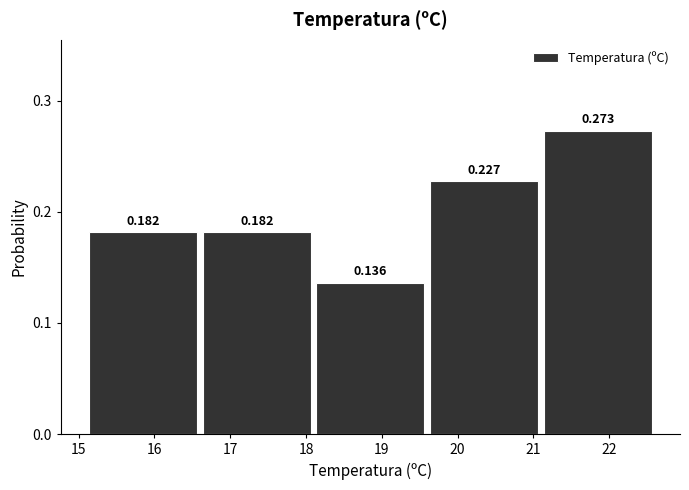

Reading left to right, list every bar in this chart as the range it spans on the x-axis followed by its height.

15.1 to 16.6: 0.182
16.6 to 18.1: 0.182
18.1 to 19.6: 0.136
19.6 to 21.1: 0.227
21.1 to 22.6: 0.273